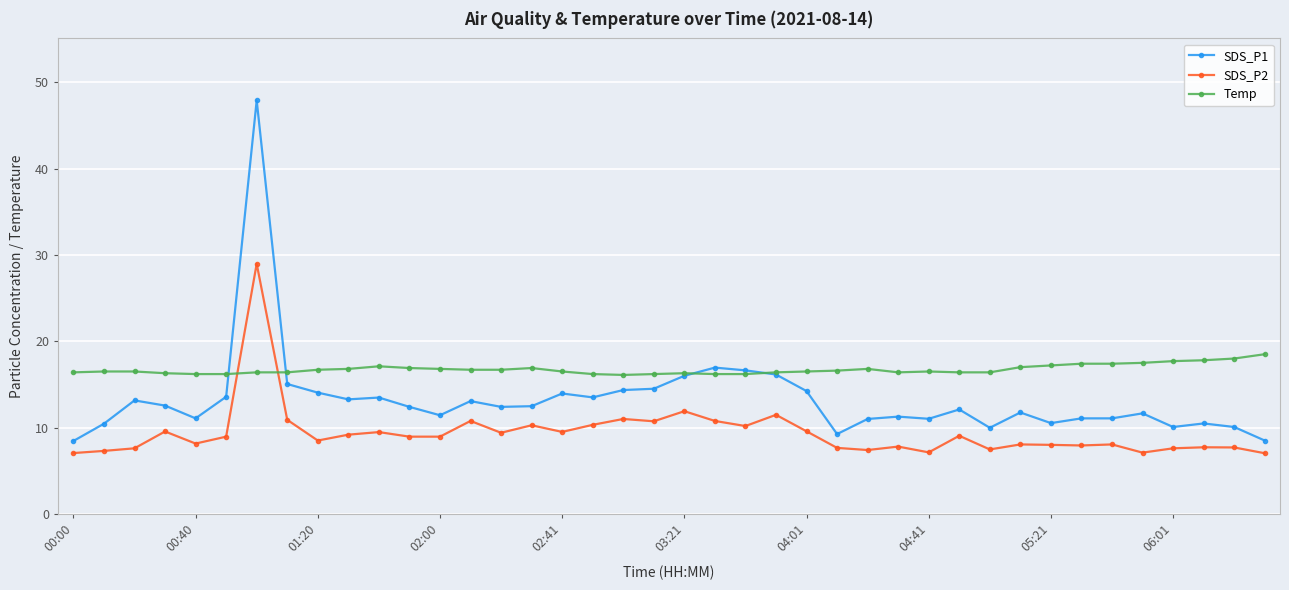

Rank the series by their maximum value, from lowest to highest.

Temp, SDS_P2, SDS_P1